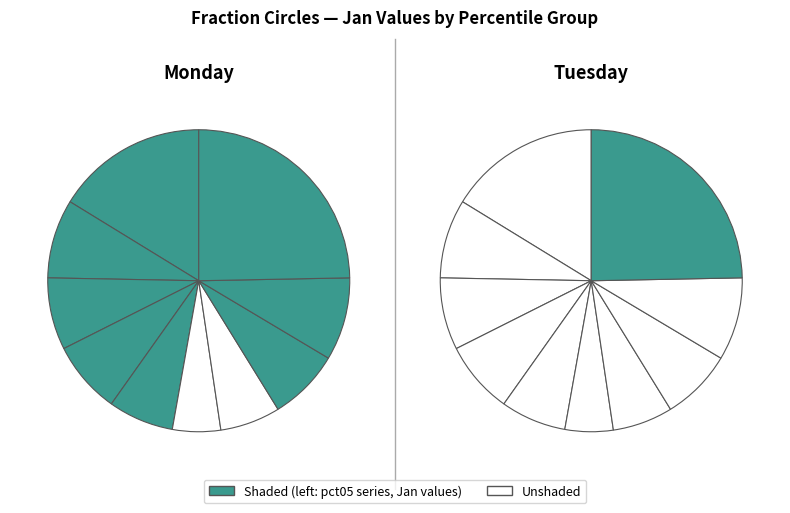

How many slices are in this pie chart?

10